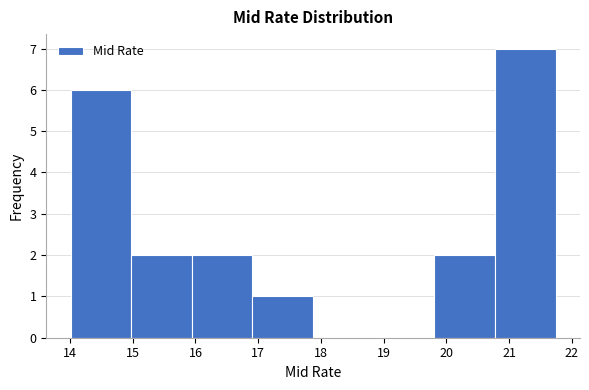

Reading left to right, transcribe this chart: for each bar, give the range it covers on the x-axis and its height. Neither the bar edges nor the heights are printed on the chart, so give them approximately, as read against the axes.

14.0 to 15.0: 6
15.0 to 15.9: 2
15.9 to 16.9: 2
16.9 to 17.9: 1
17.9 to 18.8: 0
18.8 to 19.8: 0
19.8 to 20.8: 2
20.8 to 21.7: 7